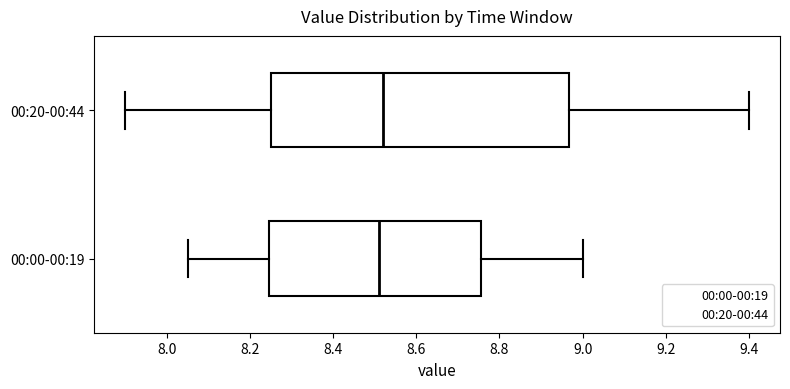

Which box is the widest, from its left edge to its right edge?

00:20-00:44